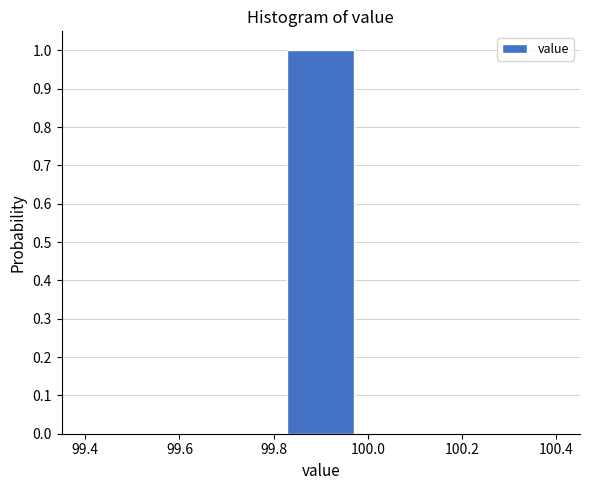

How tall is the bar that spans 99.82 to 99.98 on the x-axis? Neither the bar edges nor the heights are printed on the chart, so give them approximately, as read against the axes.

1